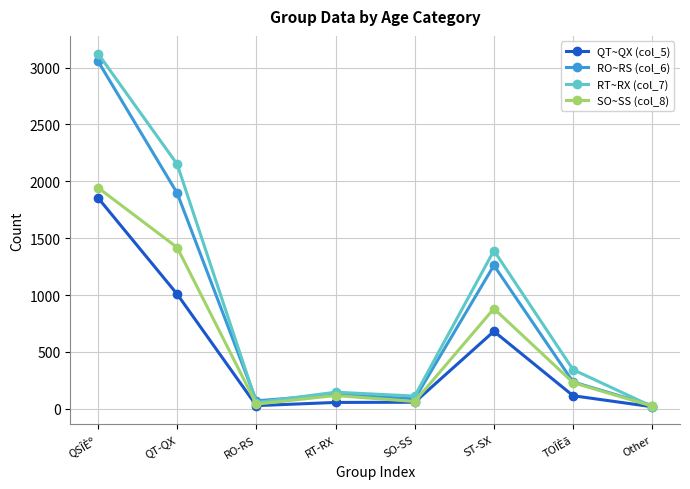

Where do RO~RS (col_6) and RT~RX (col_7) first cross each other?

QT-QX and RO-RS